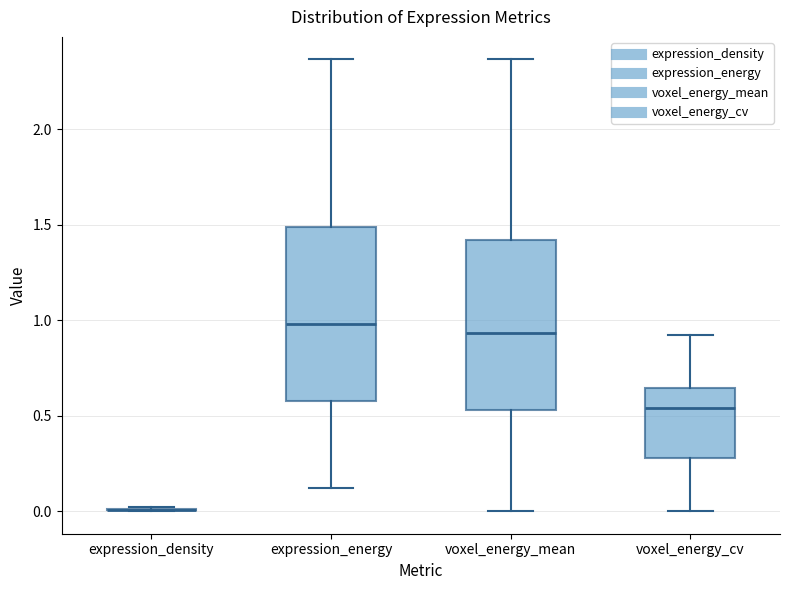

Reading left to right, read every box against the y-axis: the position of its median line, the range the box covers, and the ends of its whiskers. The values are not printed on the chart, so give them approximately, as read against the axis.

expression_density: box collapsed to a line at 0.00, whiskers 0.00 to 0.00
expression_energy: median 1.00, box 0.60 to 1.50, whiskers 0.10 to 2.35
voxel_energy_mean: median 0.95, box 0.55 to 1.40, whiskers 0.00 to 2.35
voxel_energy_cv: median 0.55, box 0.30 to 0.65, whiskers 0.00 to 0.90